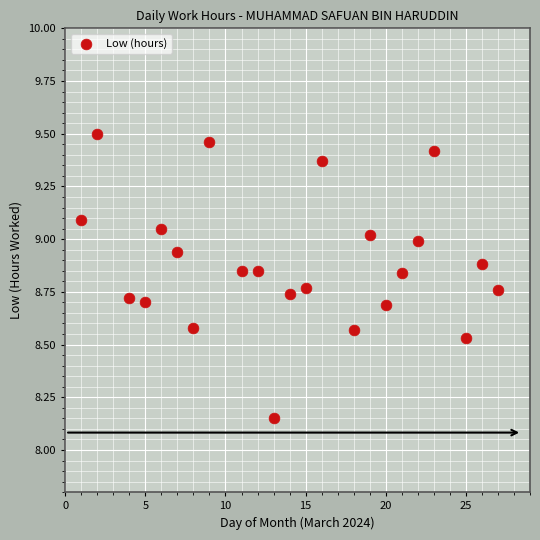

What is the range of X values (max minus min)?

26.0